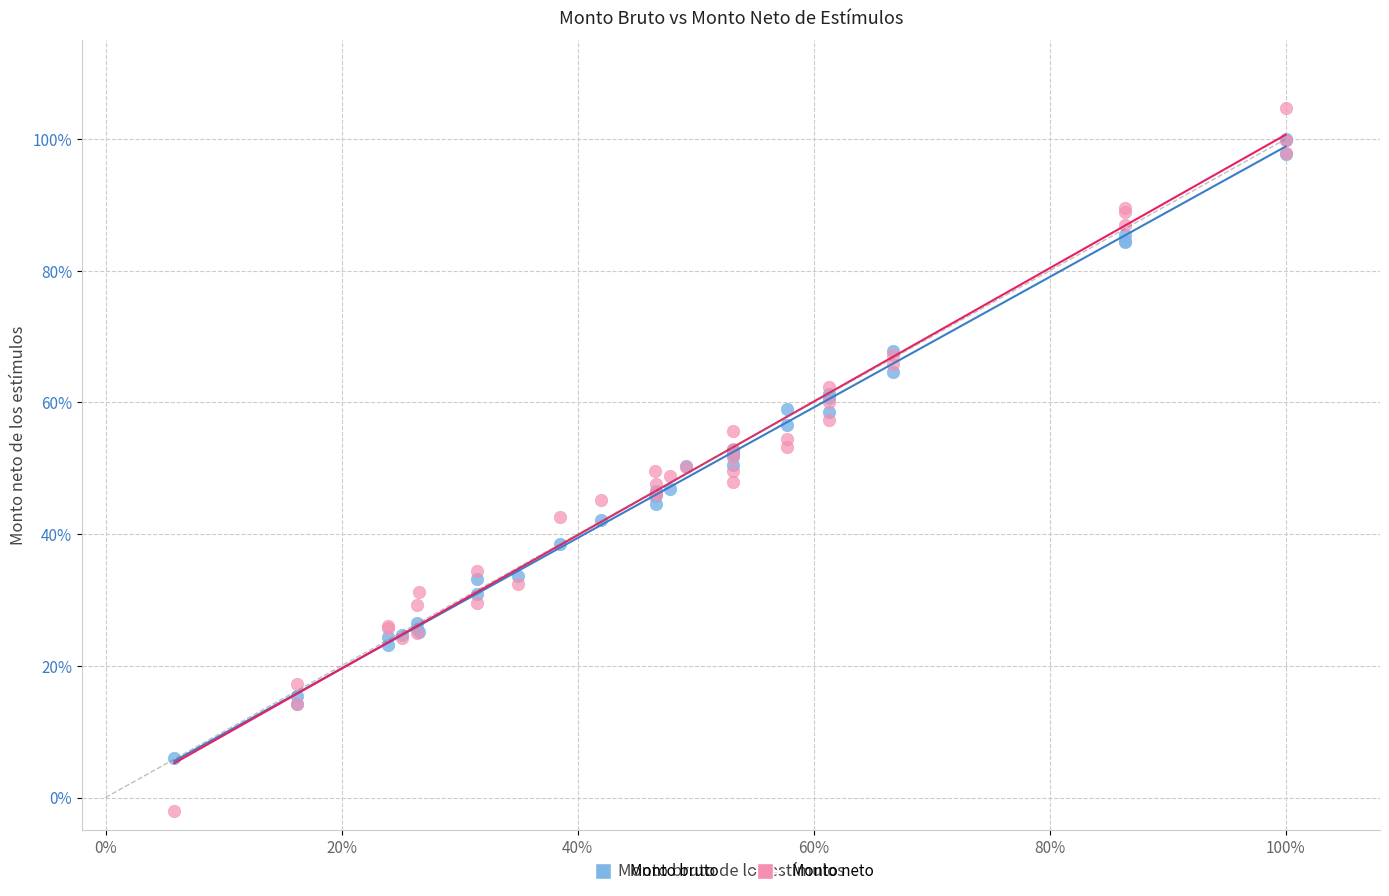

What are all the series names shown in the legend?

Monto bruto, Monto neto